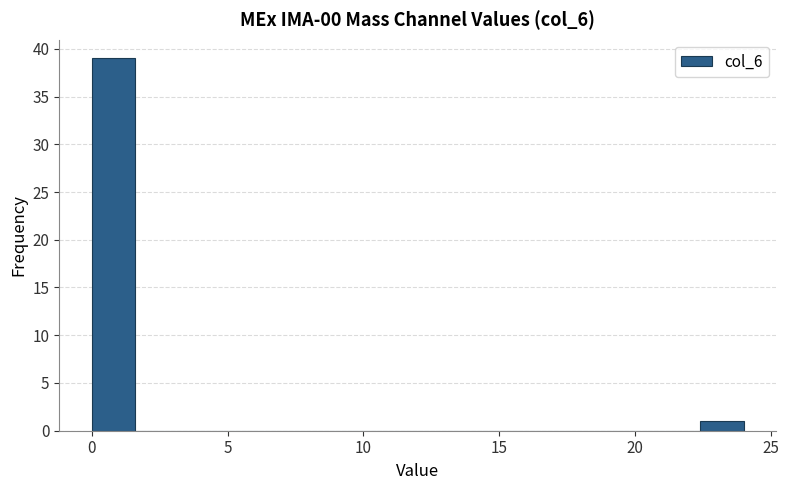

Around what value on the x-axis is the tallest bar? Give the approximate position of its centre, as read against the axis.

1.0